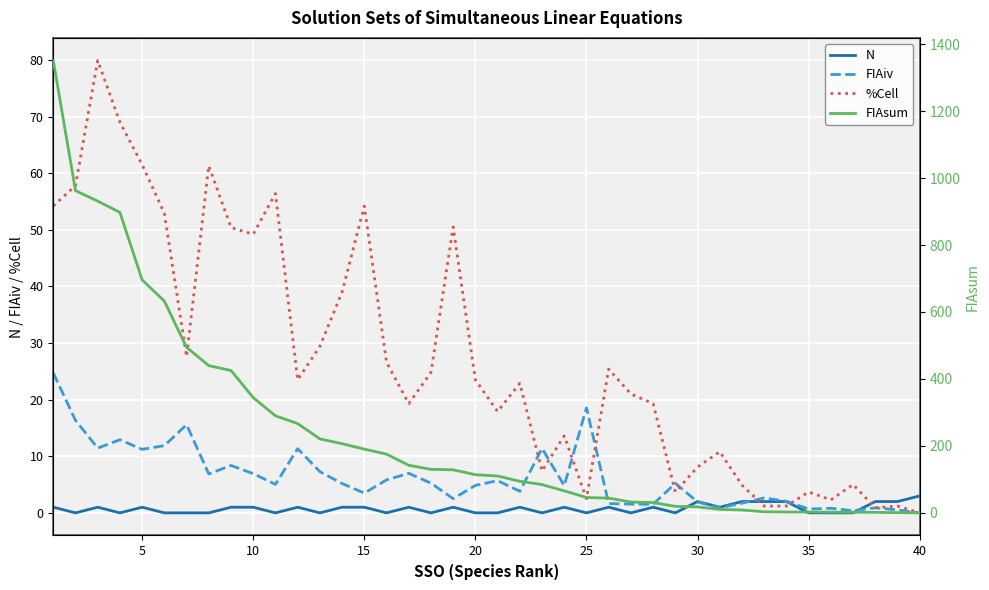

What is the value of the FIAiv point at the 34th from the left?

2.0